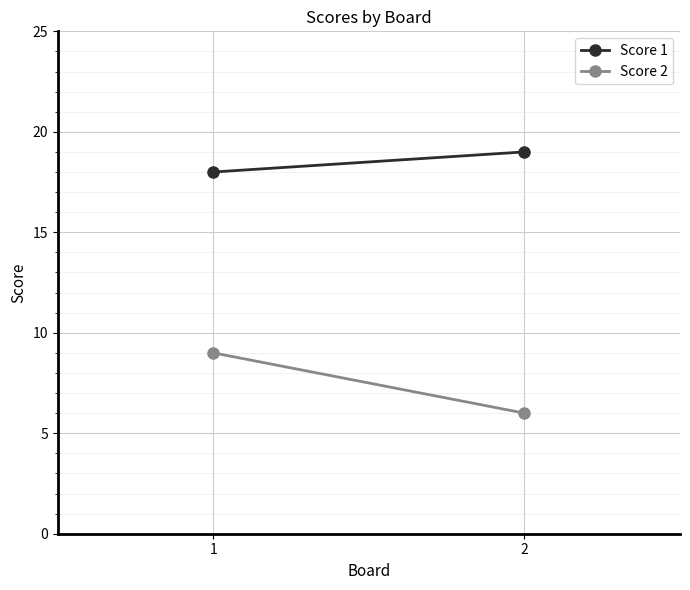

Count the Score 2 values in the range 6 to 9.

2